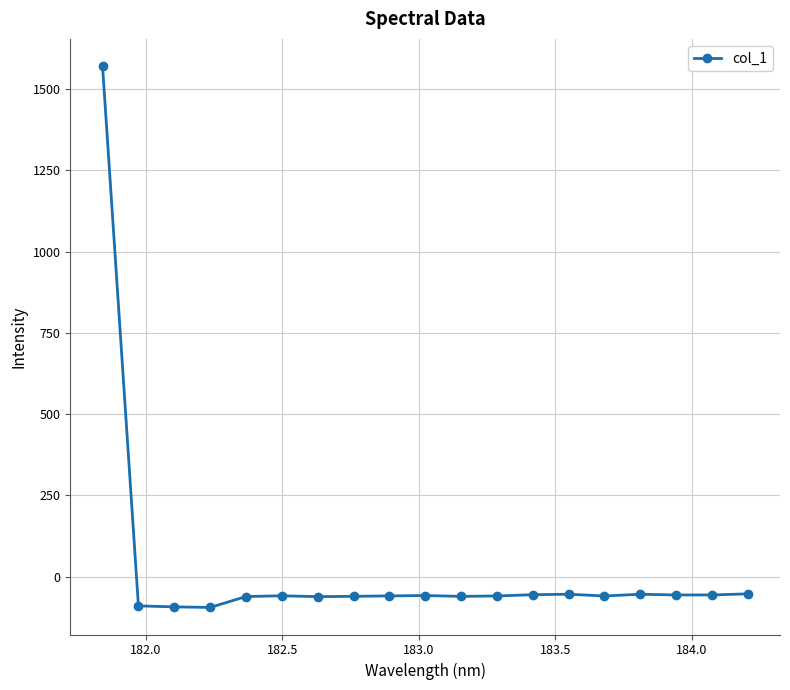

What is the value of the 9th point from the left?

-59.5